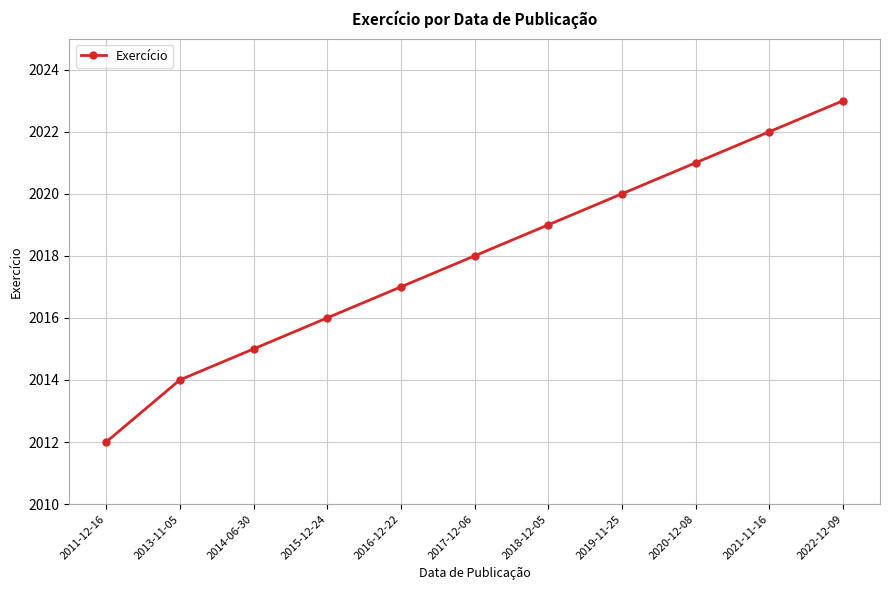

Which label corresponds to the largest value in the chart?

2022-12-09